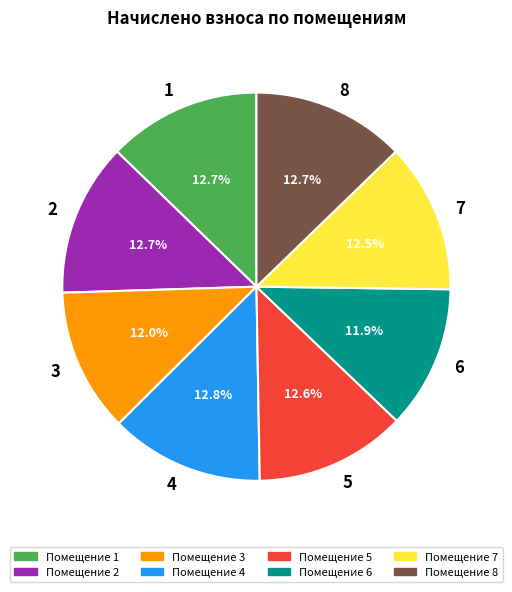

Is there any slice that represents more than half of the pie?

No